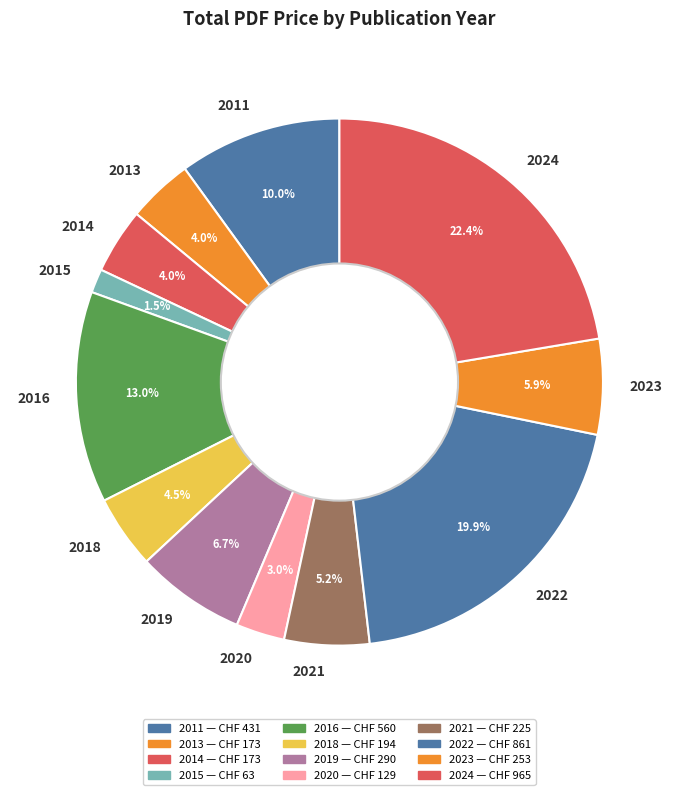

Which has a higher value, 2024 or 2011?

2024